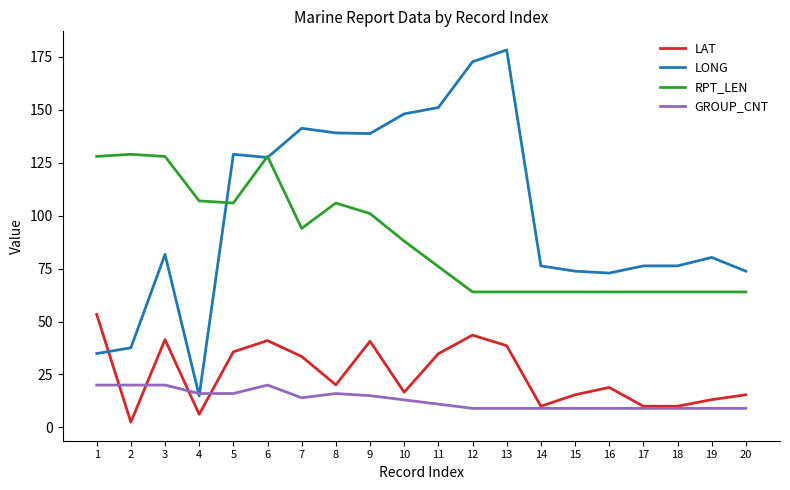

At how many categories does at least one series exceed 118?

12